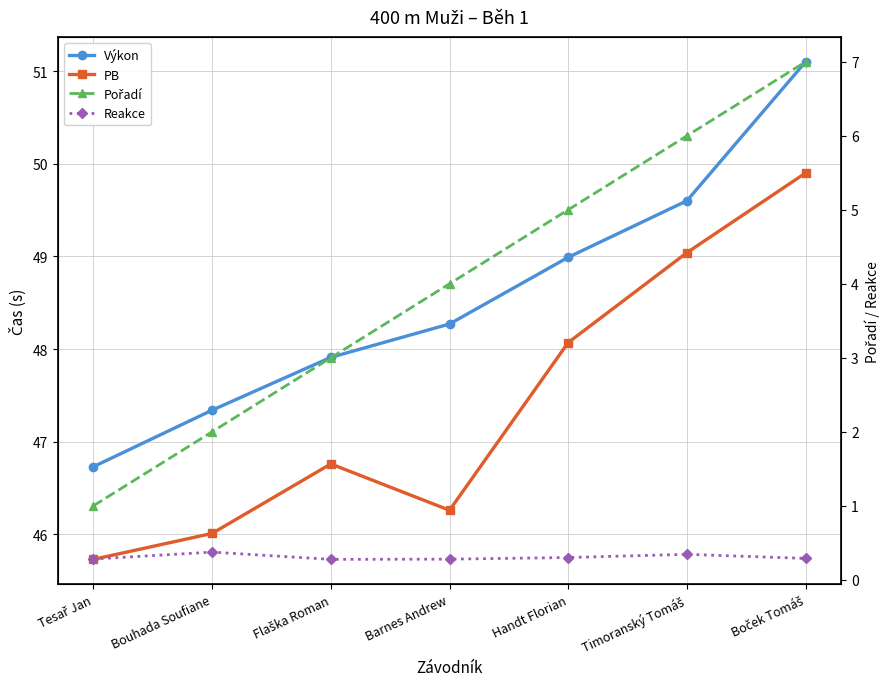

Which has a higher value, Boček Tomáš or Barnes Andrew?

Boček Tomáš